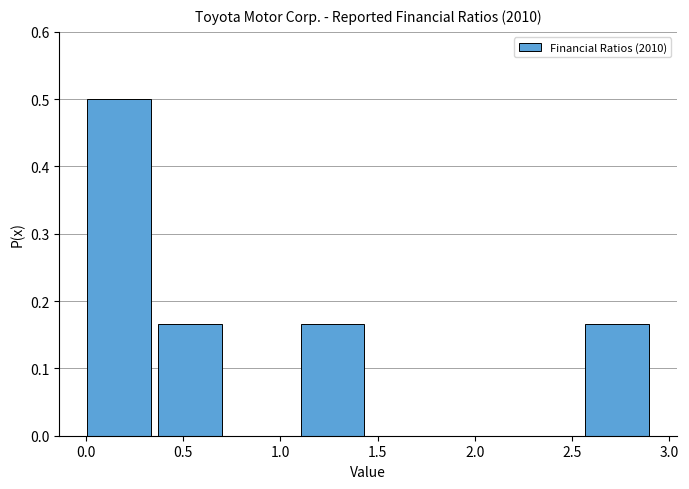

What is the height of the bar covering 2.55 to 2.95 on the x-axis? Neither the bar edges nor the heights are printed on the chart, so give them approximately, as read against the axes.

0.17